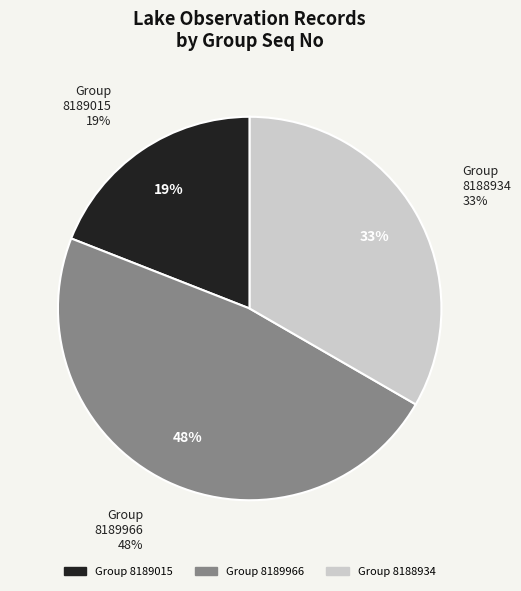

Which category has the biggest portion of the pie?

8189966